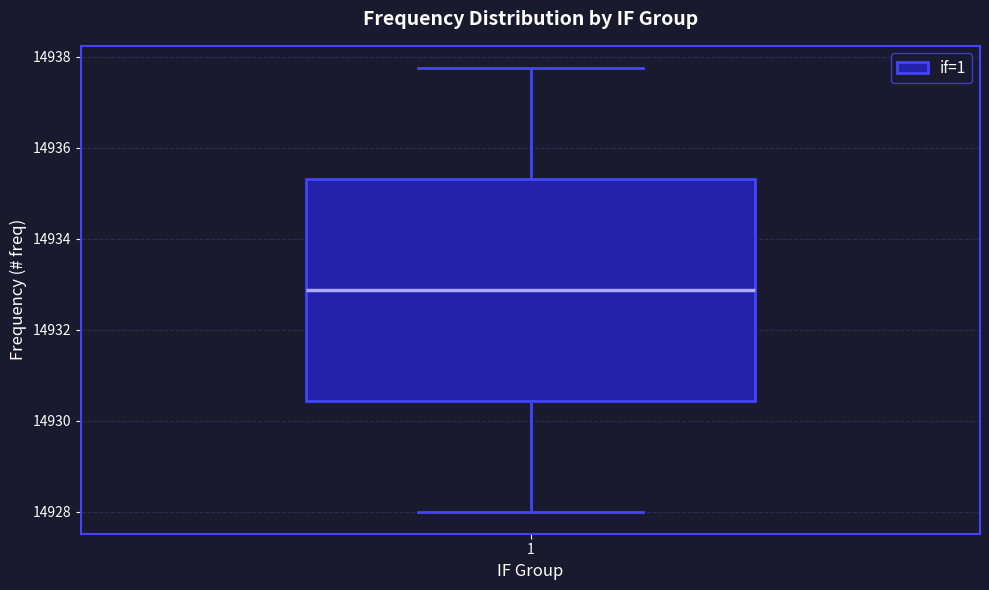

Where is the lower edge of the box at x = 1 on the y-axis? The values are not printed on the chart, so give them approximately, as read against the axis.

14930.4